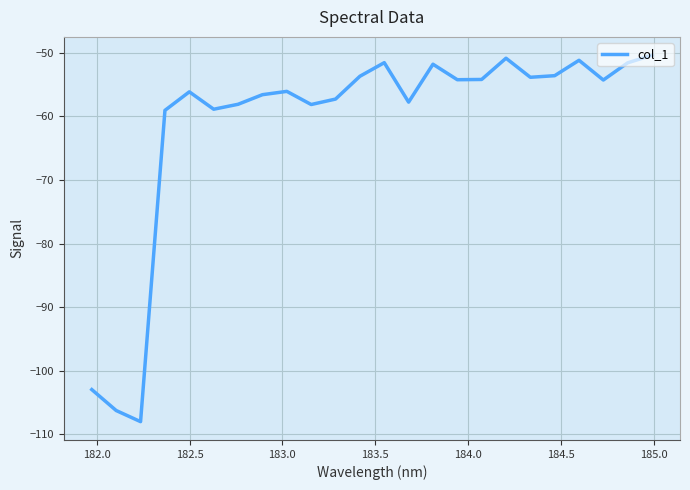

What is the greatest value displayed?

-50.4